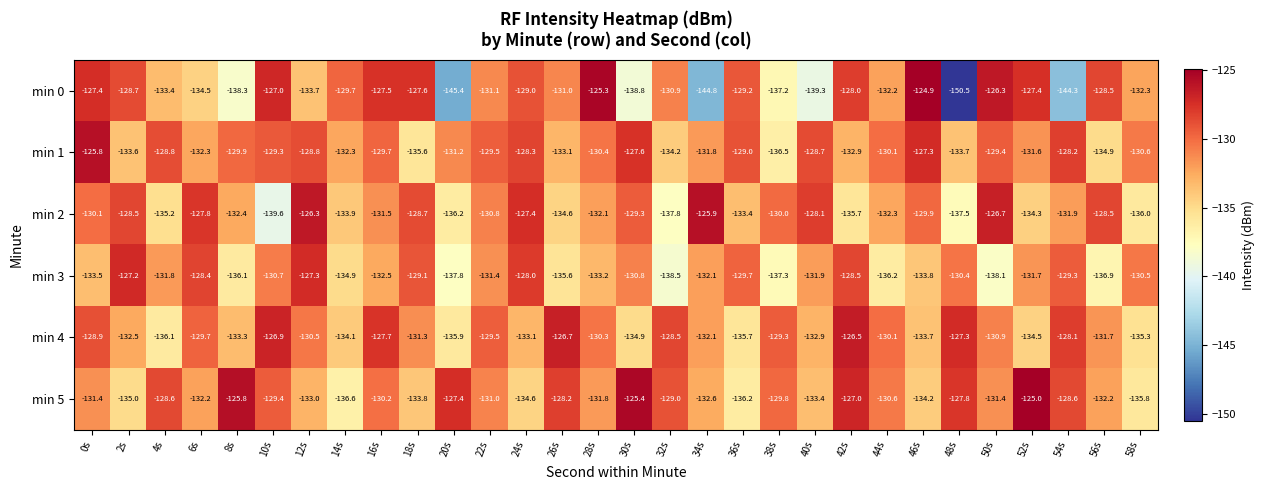

At which category does the chart reach its minimum across all series?

48s